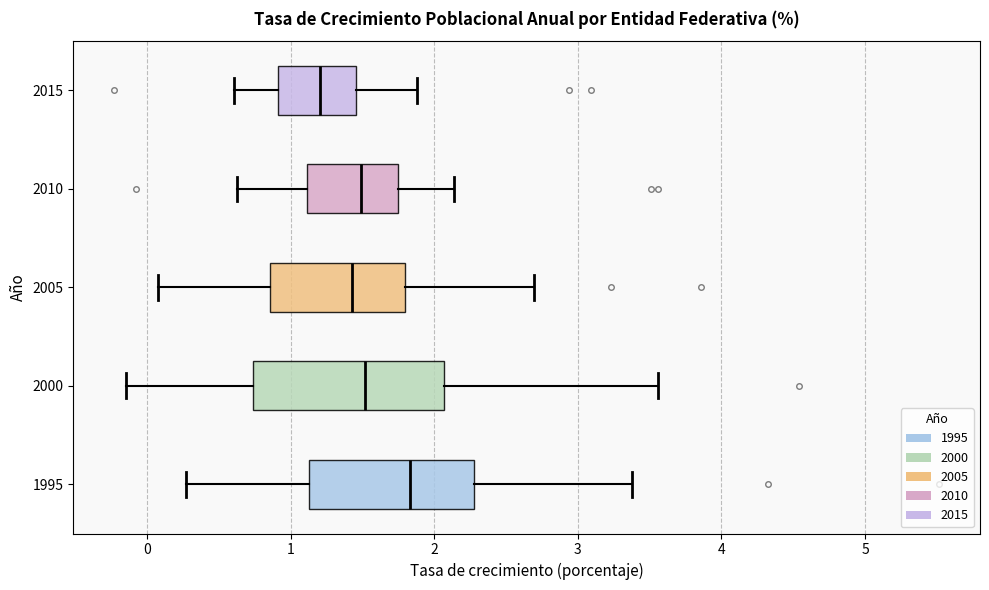

Reading bottom to top, read every box against the x-axis: the position of its median line, the range the box covers, and the ends of its whiskers. The values are not printed on the chart, so give them approximately, as read against the axis.

1995: median 1.8, box 1.1 to 2.3, whiskers 0.3 to 3.4
2000: median 1.5, box 0.7 to 2.1, whiskers -0.1 to 3.6
2005: median 1.4, box 0.9 to 1.8, whiskers 0.1 to 2.7
2010: median 1.5, box 1.1 to 1.7, whiskers 0.6 to 2.1
2015: median 1.2, box 0.9 to 1.5, whiskers 0.6 to 1.9